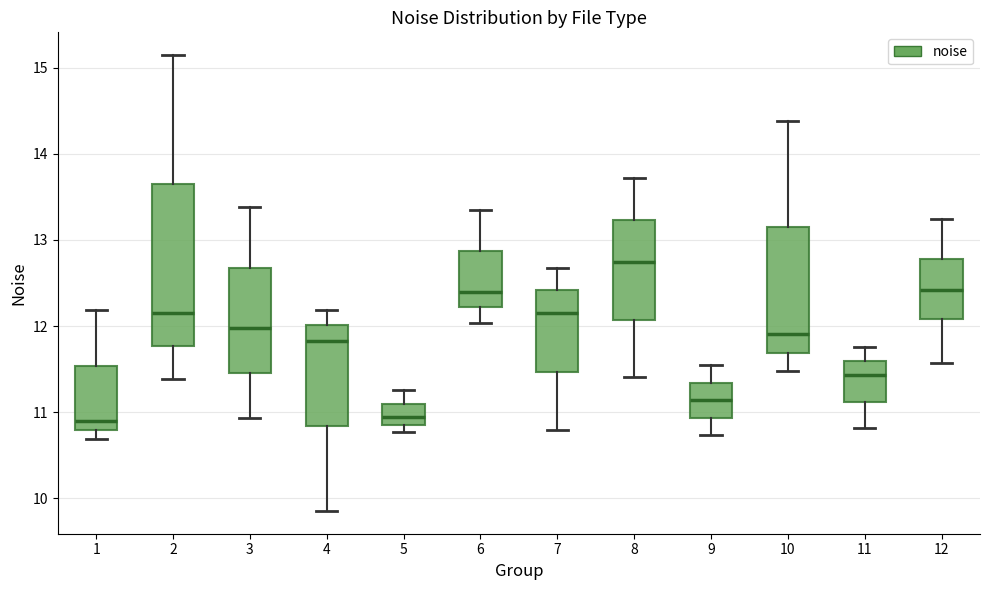

Which box has the highest median line?

8